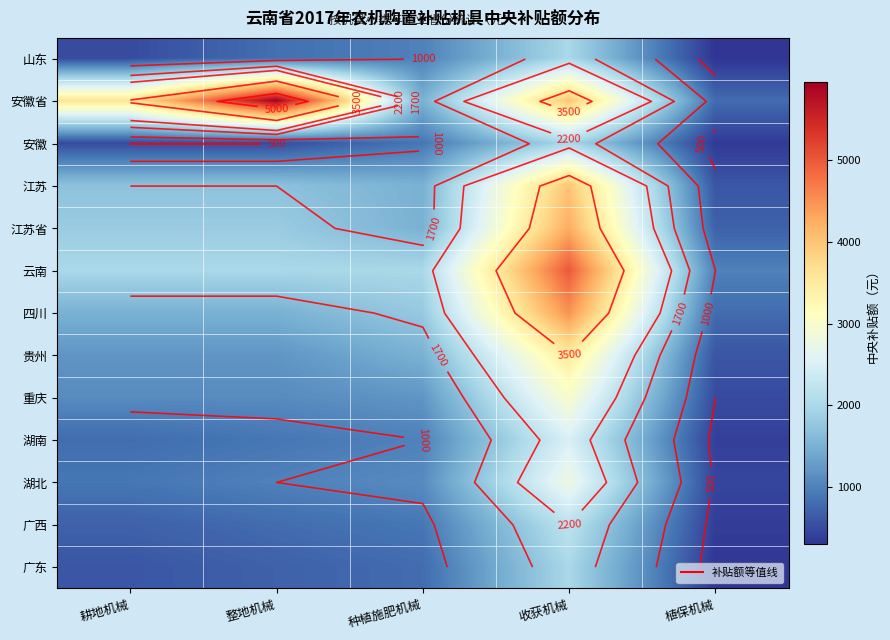

Rank the series by their maximum value, from lowest to highest.

山东, 安徽, 广东, 广西, 湖南, 湖北, 重庆, 贵州, 江苏, 江苏省, 四川, 云南, 安徽省